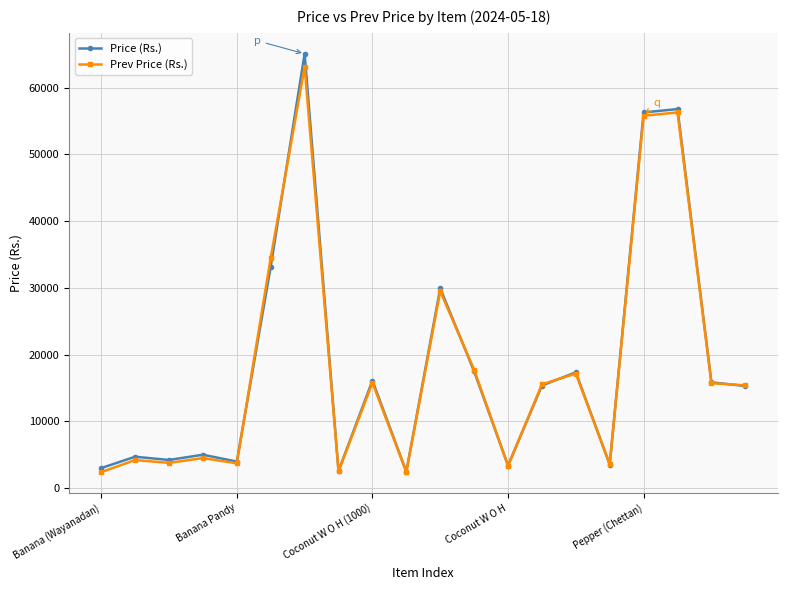

What is the value of the Prev Price (Rs.) point at the 12th from the left?

17750.0